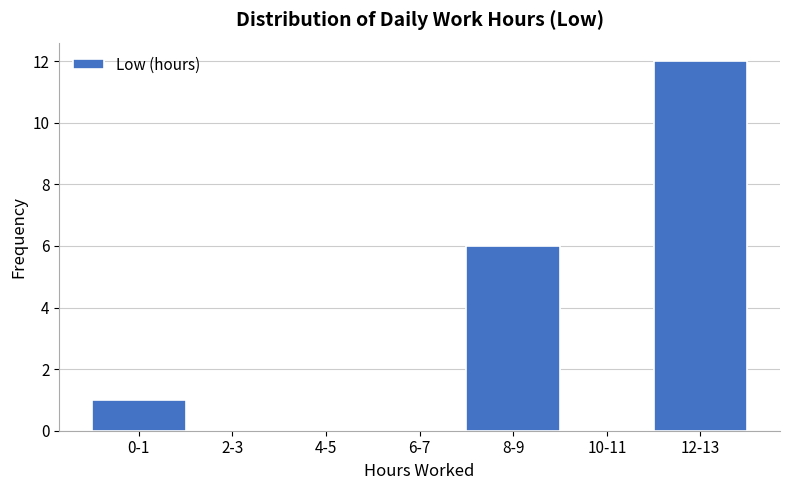

Reading left to right, extract all data points from this chart.

0-1=1	2-3=0	4-5=0	6-7=0	8-9=6	10-11=0	12-13=12